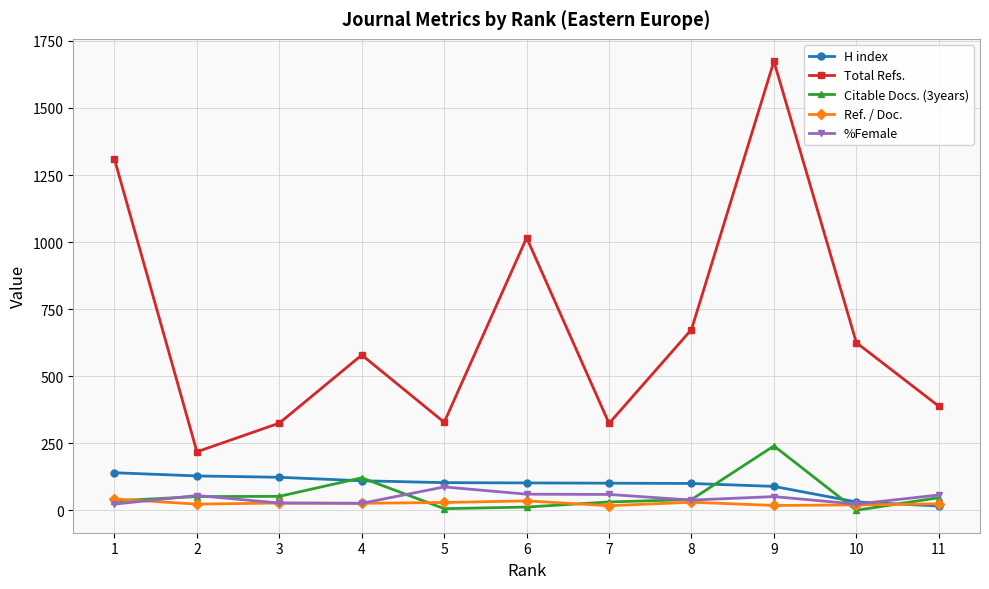

Does the chart display data point markers on the line(s)?

Yes